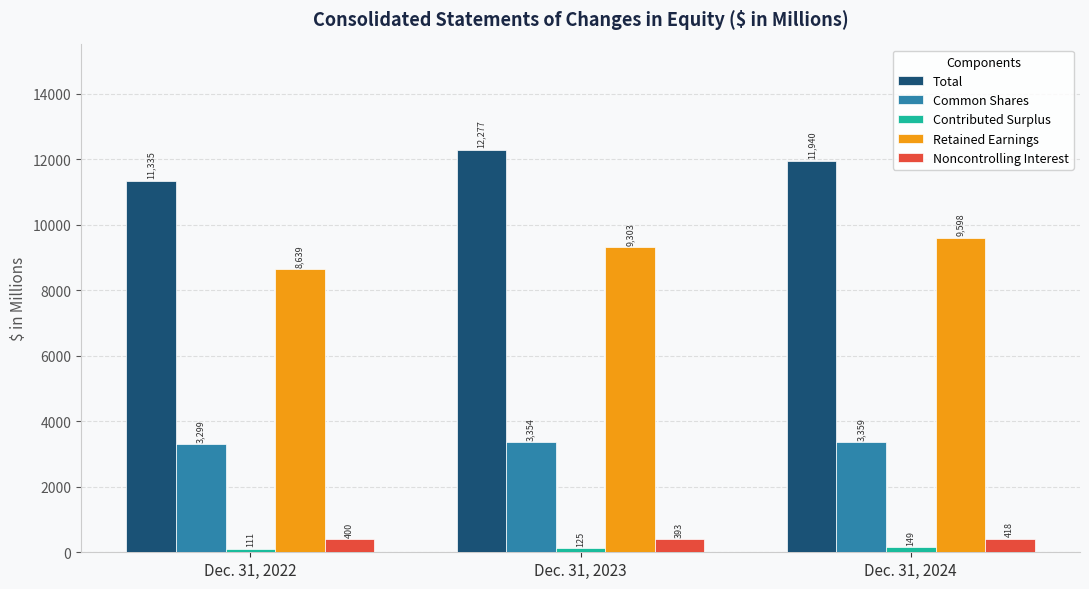

Is it true that Retained Earnings equals 15454 at Dec. 31, 2022?

False